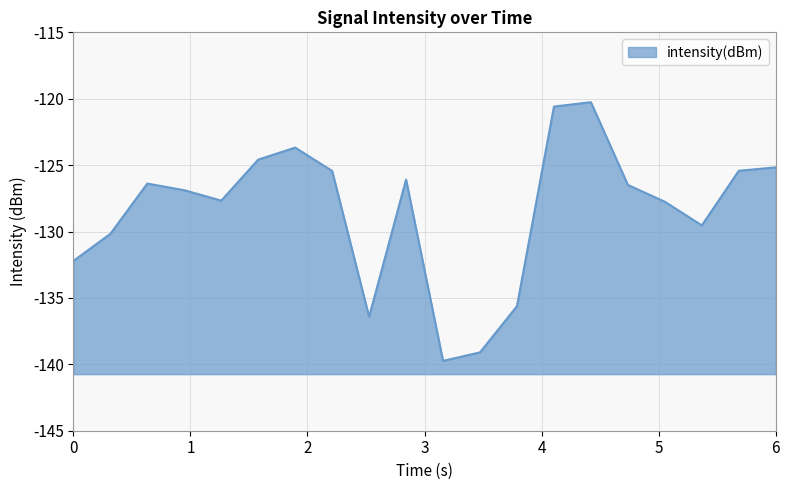

Reading right to left, list all the values displayed in this chart.

38=-125.2	36=-125.4	34=-129.5	32=-127.8	30=-126.5	28=-120.3	26=-120.6	24=-135.6	22=-139.1	20=-139.7	18=-126.1	16=-136.4	14=-125.4	12=-123.7	10=-124.6	8=-127.7	6=-126.9	4=-126.4	2=-130.2	0=-132.2